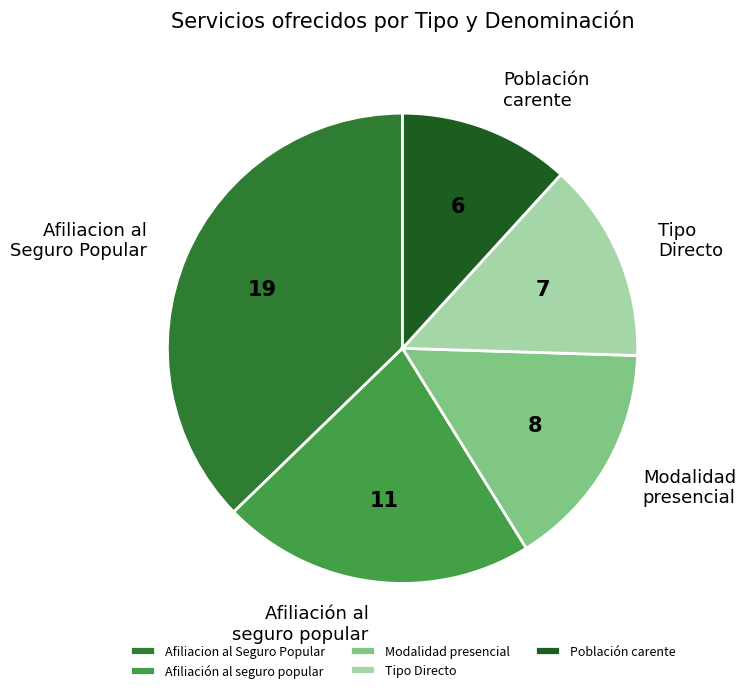

Count the number of slices in the pie.

5